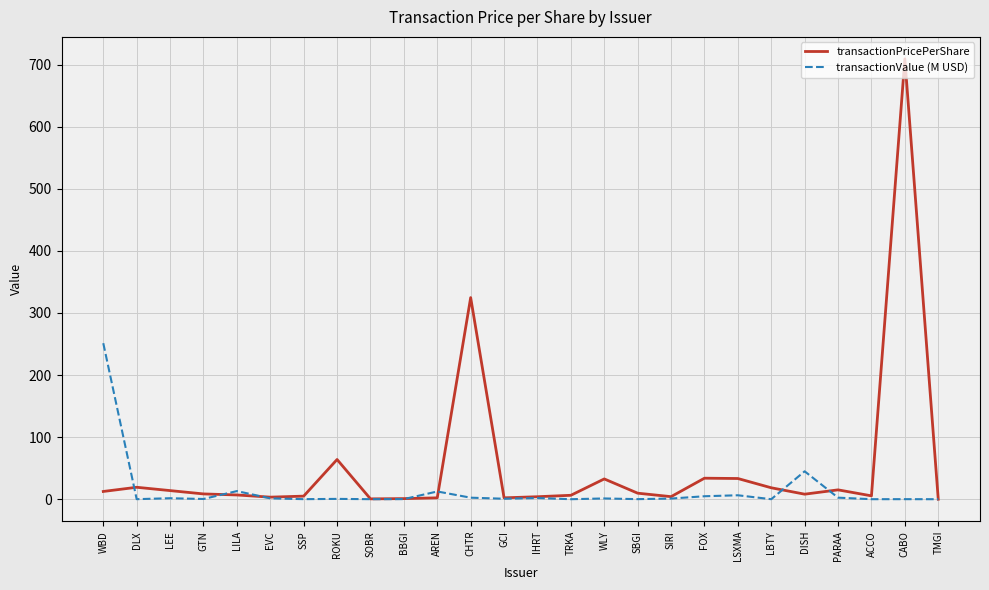

What is the sum of all transactionPricePerShare values?

1344.1